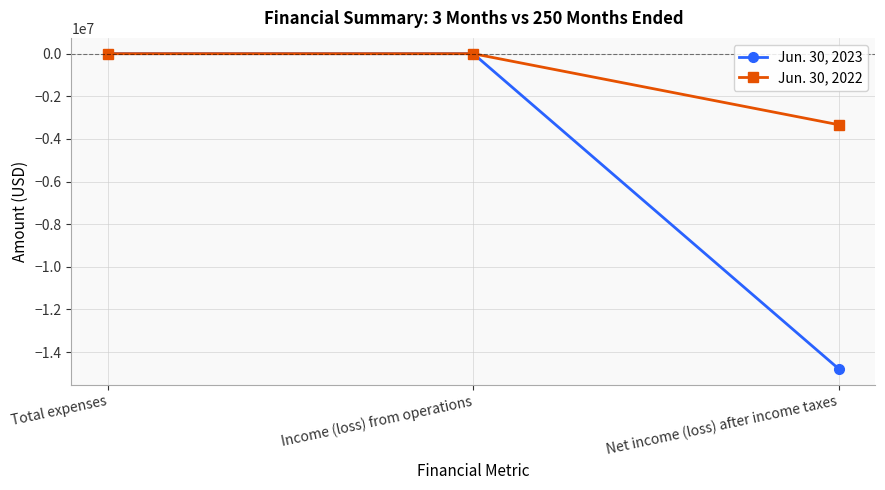

What is the difference between the highest and lowest values at Total expenses?

2768